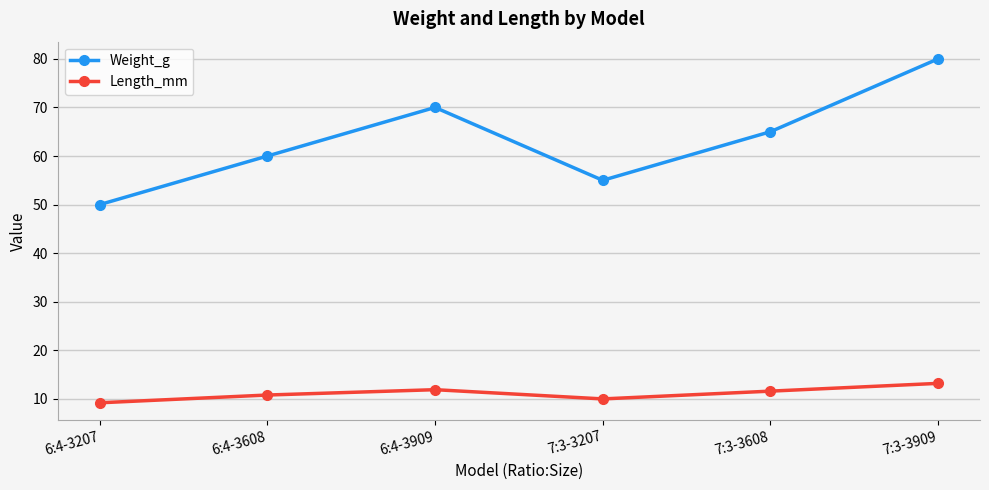

Between 6:4-3207 and 6:4-3608, which series saw the biggest shift?

Weight_g